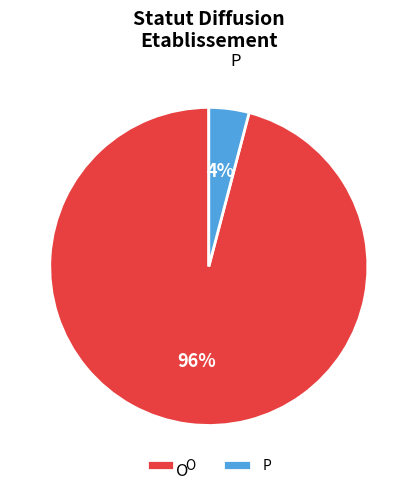

What percentage is the P slice, to the nearest percent?

4%